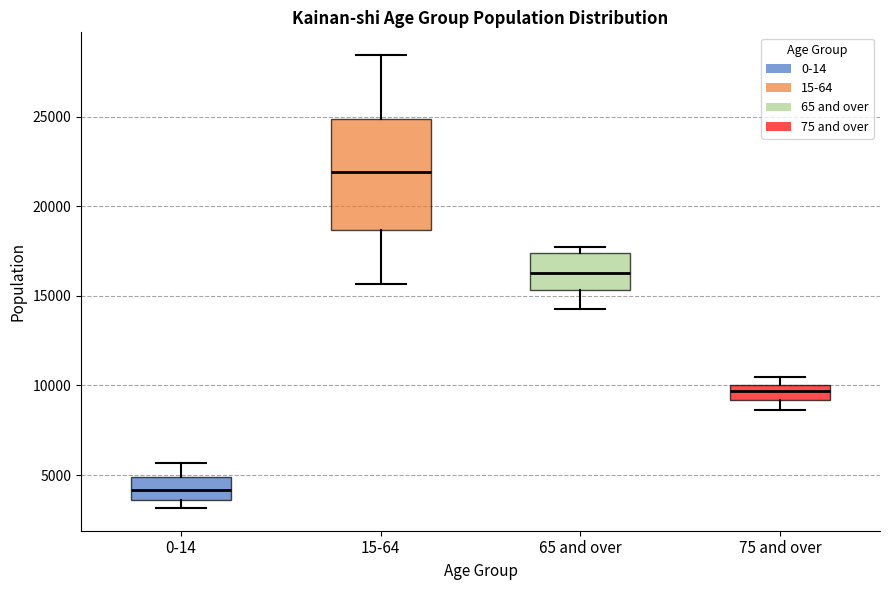

Reading left to right, read every box against the y-axis: the position of its median line, the range the box covers, and the ends of its whiskers. The values are not printed on the chart, so give them approximately, as read against the axis.

0-14: median 4000, box 3500 to 5000, whiskers 3000 to 5500
15-64: median 22000, box 18500 to 25000, whiskers 15500 to 28500
65 and over: median 16500, box 15500 to 17500, whiskers 14500 to 17500 (just above the box's upper edge)
75 and over: median 9500, box 9000 to 10000, whiskers 8500 to 10500